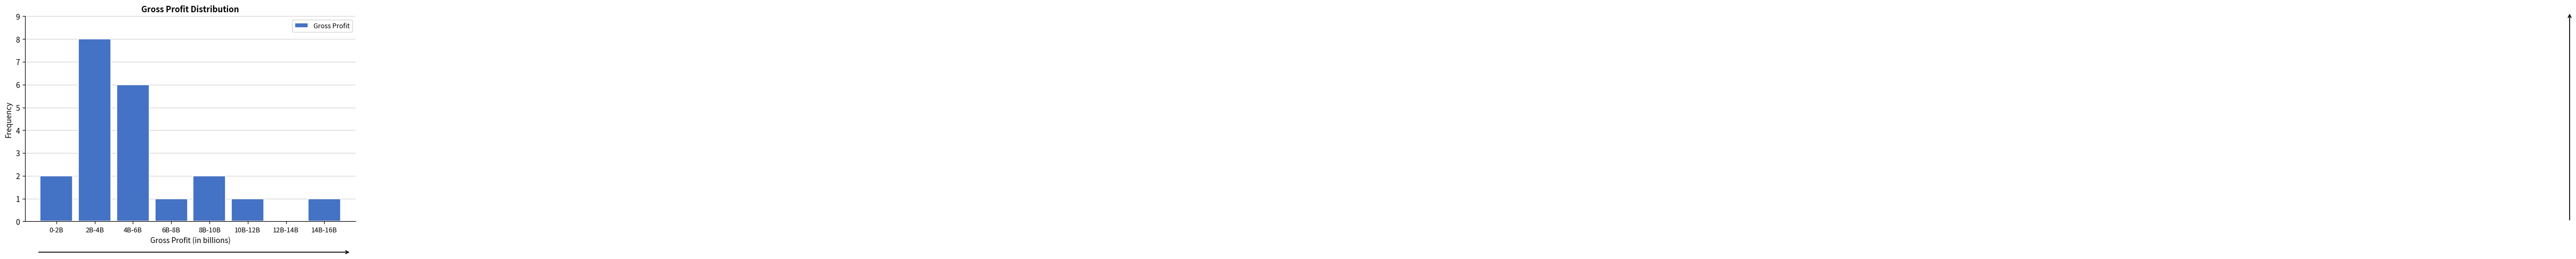

Reading left to right, extract all data points from this chart.

0-2B=2	2B-4B=8	4B-6B=6	6B-8B=1	8B-10B=2	10B-12B=1	12B-14B=0	14B-16B=1